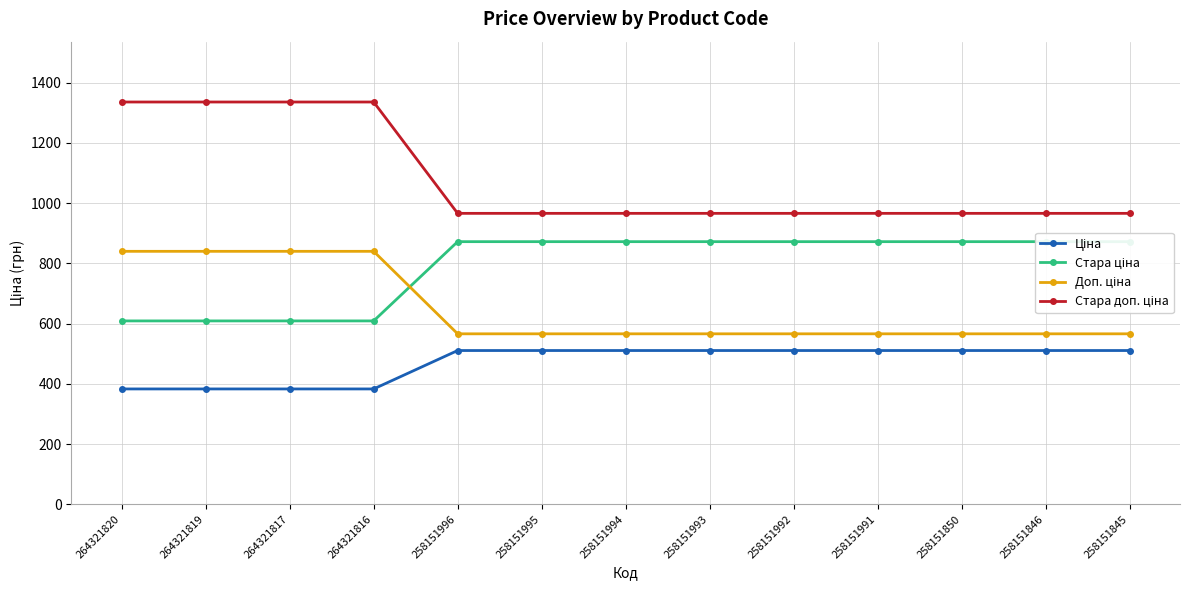

What is the sum of all Стара доп. ціна values?

14038.8